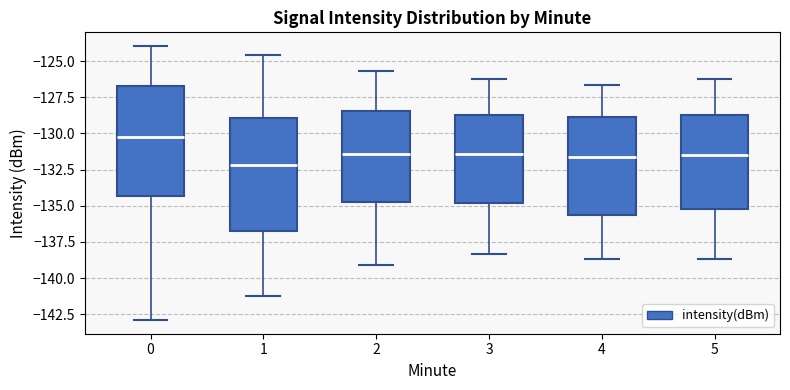

Which box's median line is the highest?

0